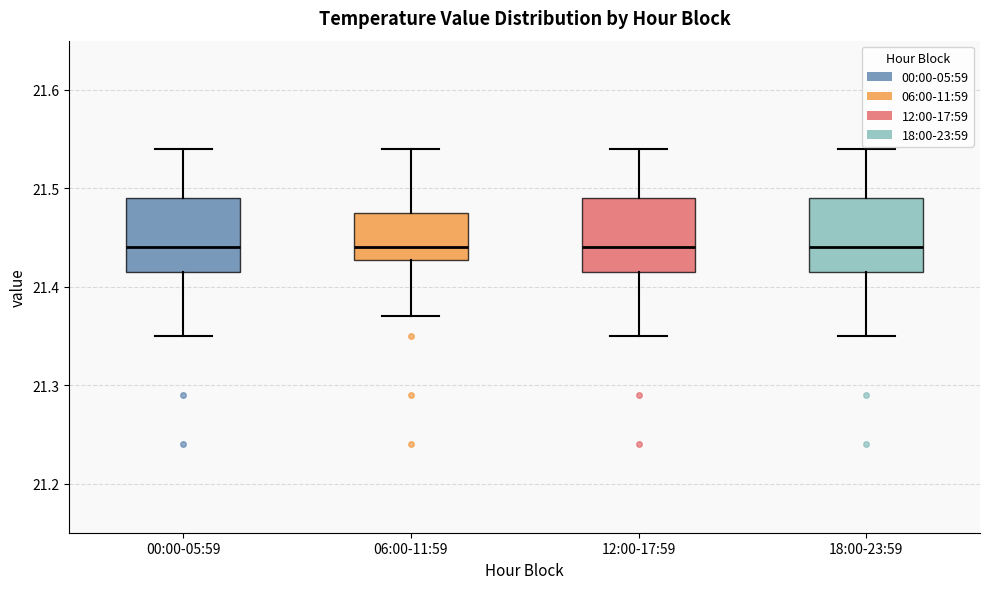

Reading left to right, transcribe this box plot: for each box, give where its median line is, the range the box spans, and where its two whiskers end, as read against the y-axis. The values are not printed on the chart, so give them approximately, as read against the axis.

00:00-05:59: median 21.44, box 21.42 to 21.49, whiskers 21.35 to 21.54
06:00-11:59: median 21.44, box 21.43 to 21.48, whiskers 21.37 to 21.54
12:00-17:59: median 21.44, box 21.42 to 21.49, whiskers 21.35 to 21.54
18:00-23:59: median 21.44, box 21.42 to 21.49, whiskers 21.35 to 21.54